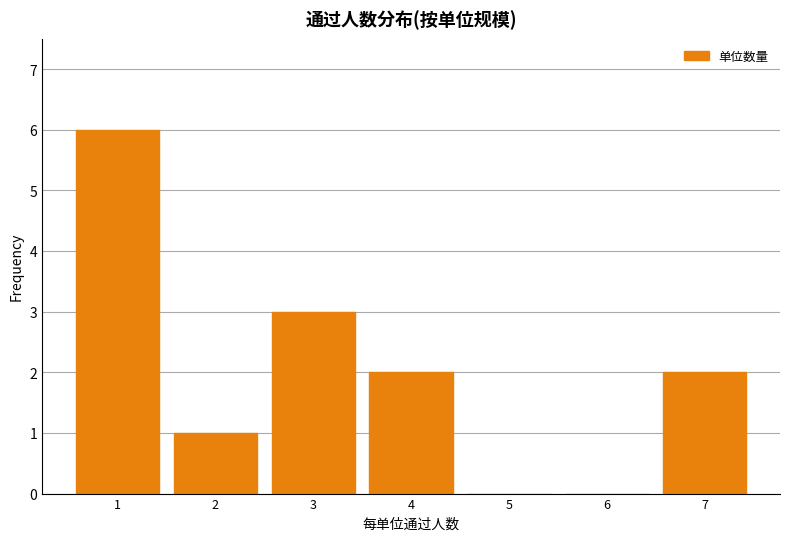

Reading right to left, extract all data points from this chart.

7=2	6=0	5=0	4=2	3=3	2=1	1=6